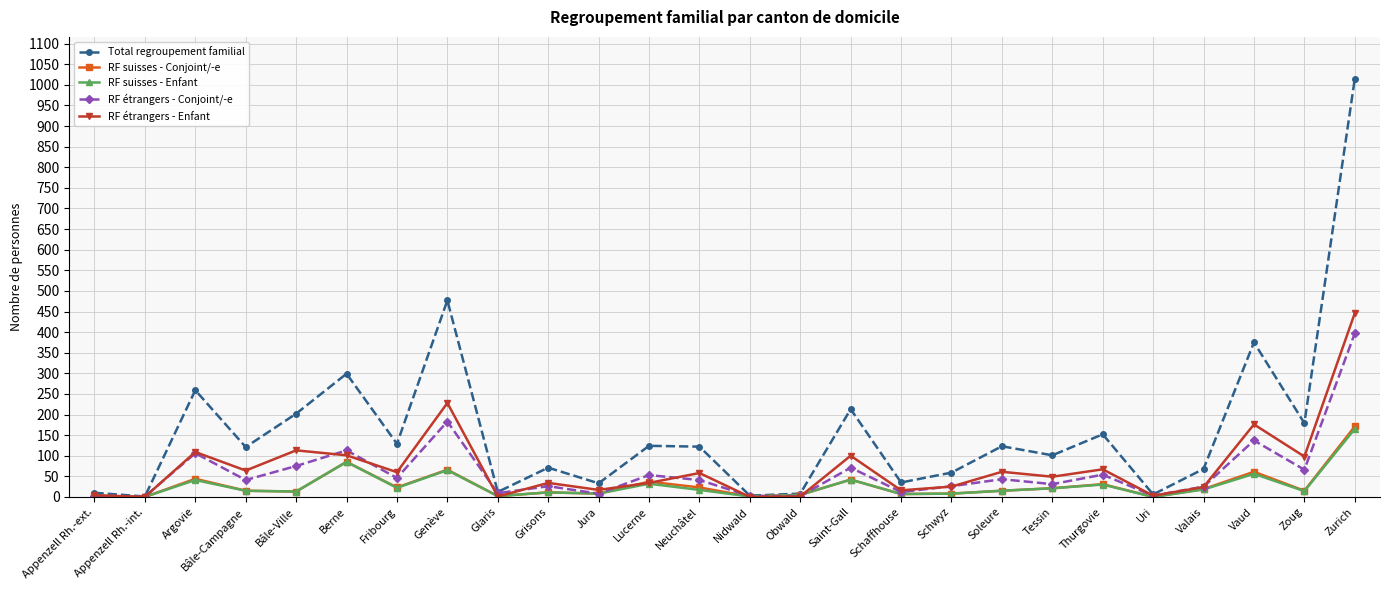

What is the label of the 1st point from the right?

Zurich